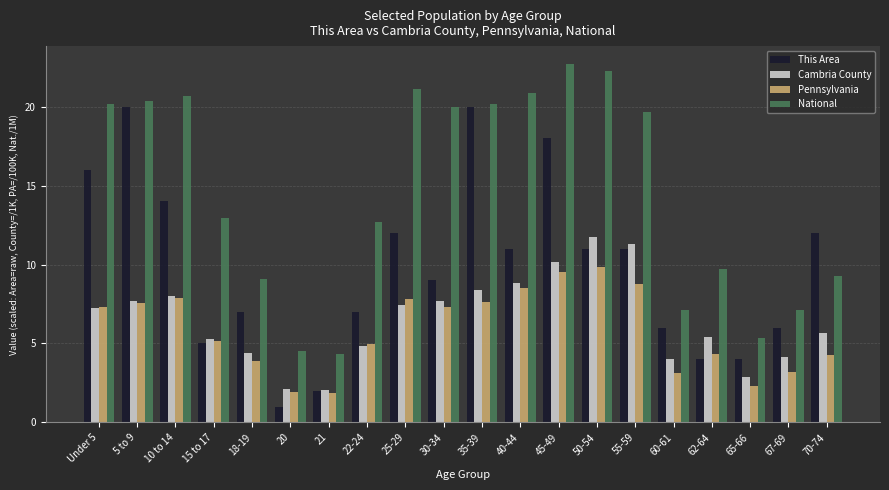

What are all the series names shown in the legend?

This Area, Cambria County, Pennsylvania, National